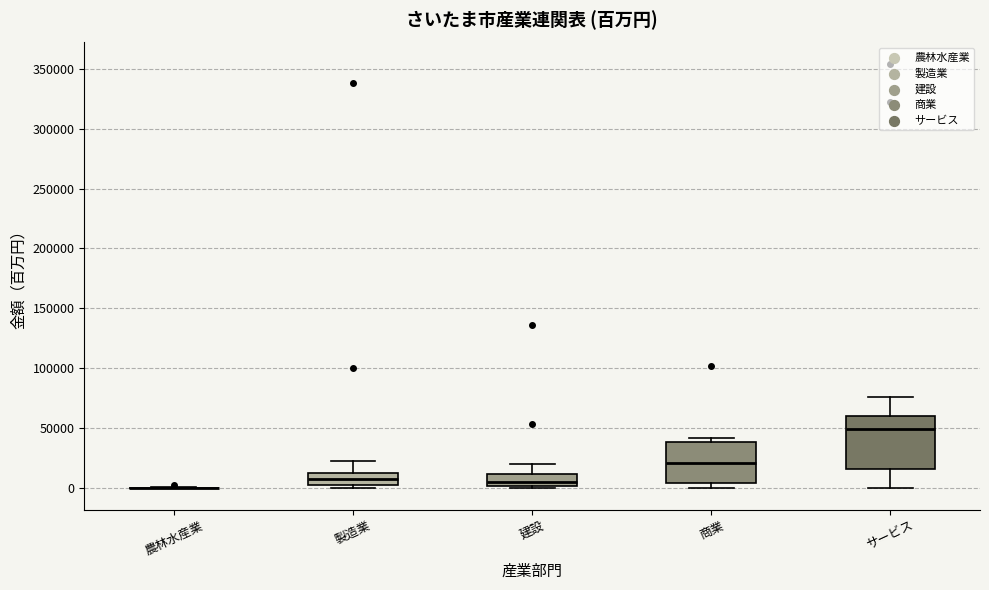

Reading left to right, transcribe this box plot: for each box, give where its median line is, the range the box spans, and where its two whiskers end, as read against the y-axis. The values are not printed on the chart, so give them approximately, as read against the axis.

農林水産業: box collapsed to a line at 0, whiskers 0 to 0
製造業: median 10000, box 5000 to 15000, whiskers 0 to 25000
建設: median 5000, box 0 to 10000, whiskers 0 (just below the box's lower edge) to 20000
商業: median 20000, box 5000 to 40000, whiskers 0 to 40000 (just above the box's upper edge)
サービス: median 50000, box 15000 to 60000, whiskers 0 to 75000